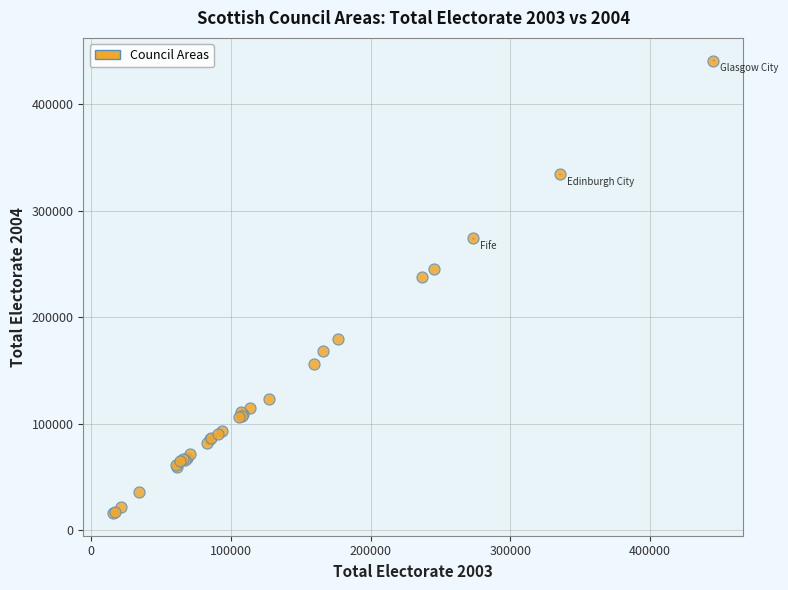

What Y value in the scatter plot is closest to 228504?

237334